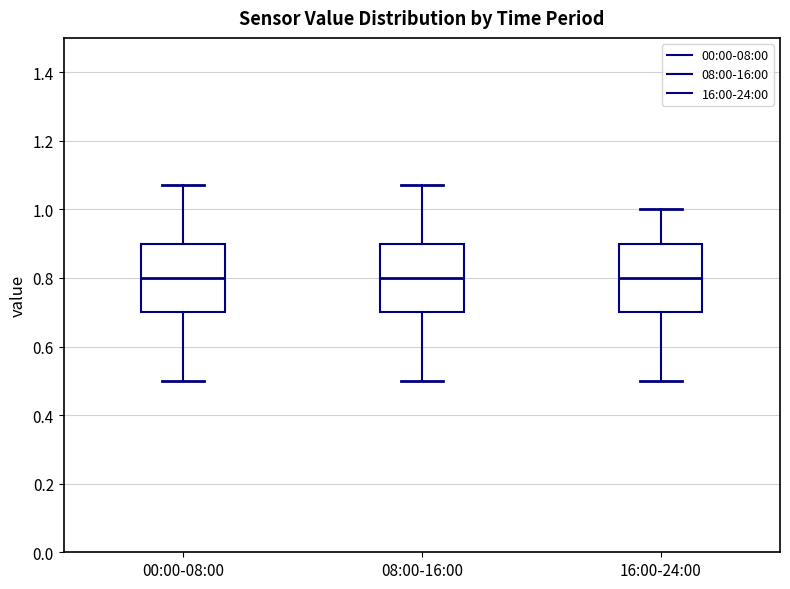

Reading left to right, read every box against the y-axis: the position of its median line, the range the box covers, and the ends of its whiskers. The values are not printed on the chart, so give them approximately, as read against the axis.

00:00-08:00: median 0.80, box 0.70 to 0.90, whiskers 0.50 to 1.08
08:00-16:00: median 0.80, box 0.70 to 0.90, whiskers 0.50 to 1.08
16:00-24:00: median 0.80, box 0.70 to 0.90, whiskers 0.50 to 1.00